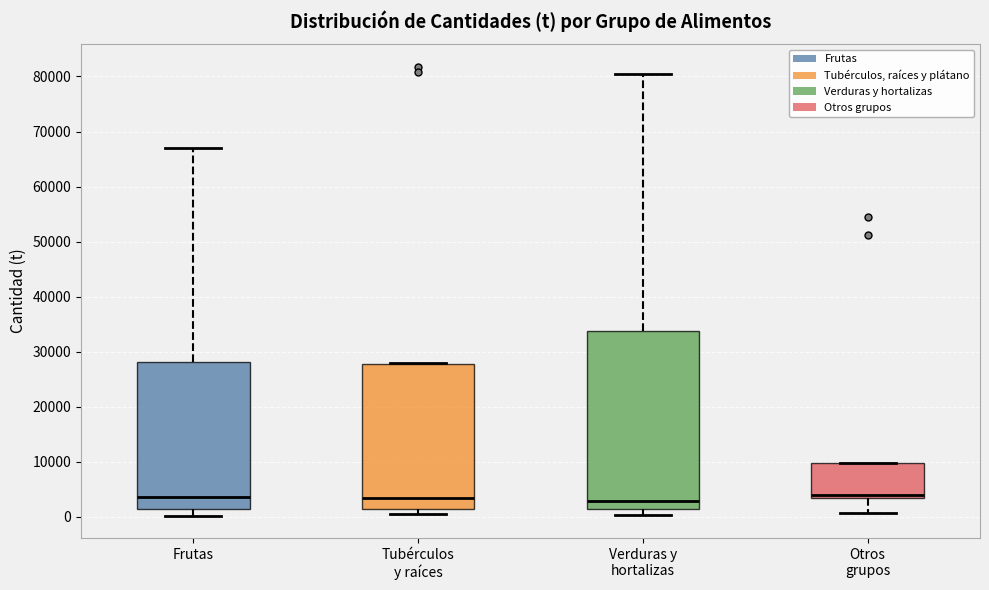

Which box is the tallest, from its lower edge to its upper edge?

Verduras y hortalizas